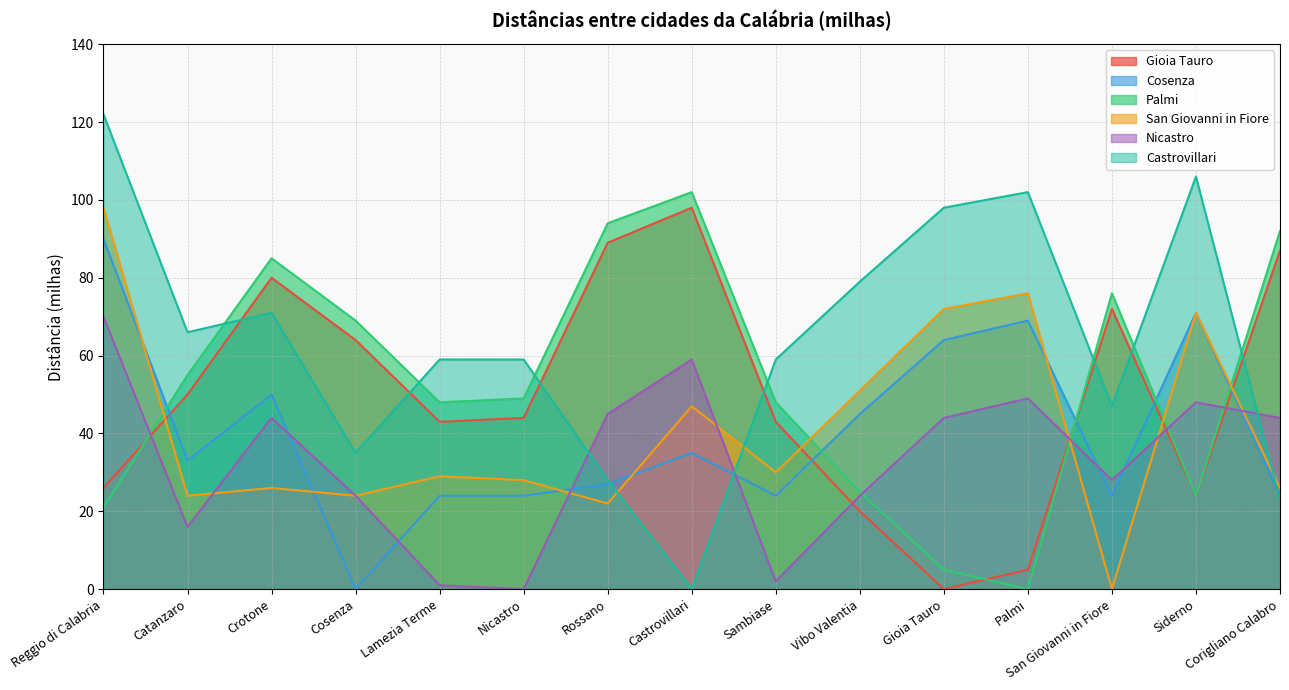

What is the average value of the Gioia Tauro series?

50